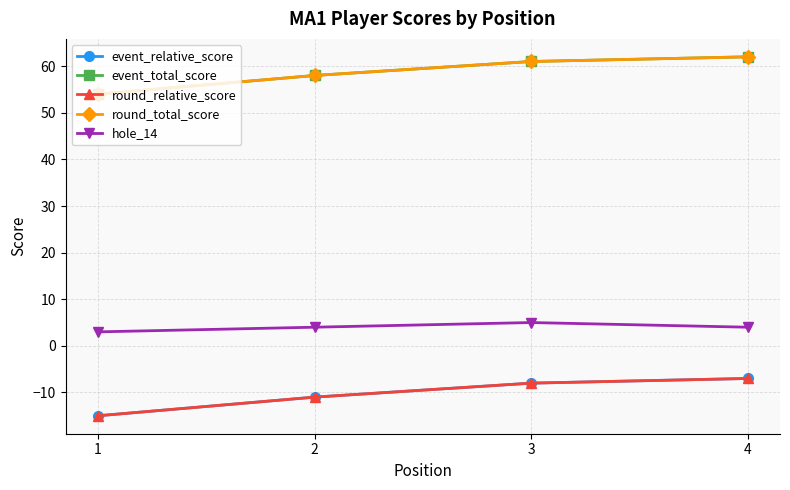

Is it true that event_total_score equals 58 at 2?

True